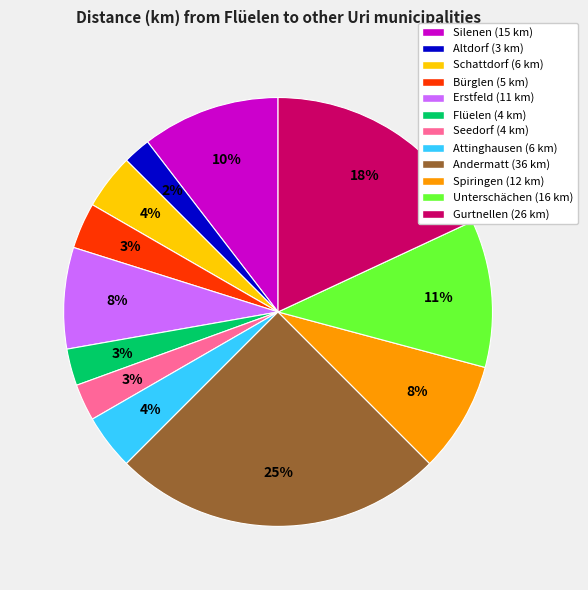

Is it true that Spiringen is 8% of the pie?

True